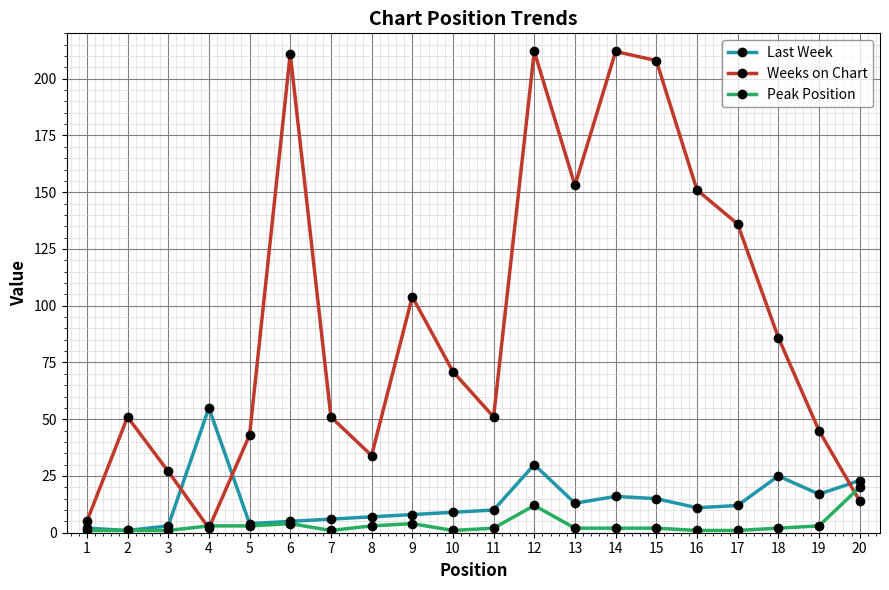

At which label does Peak Position reach its peak?

20